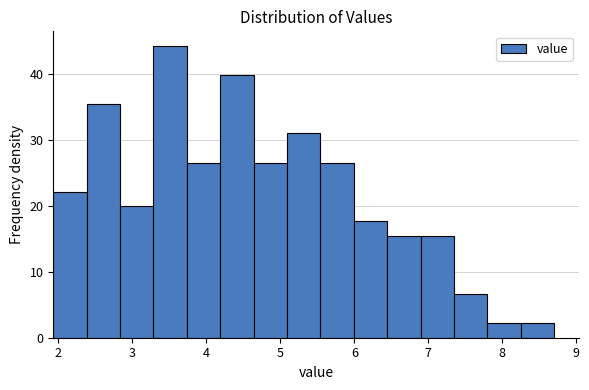

What is the height of the bar covering 4.6 to 5.1 on the x-axis? Neither the bar edges nor the heights are printed on the chart, so give them approximately, as read against the axes.

27